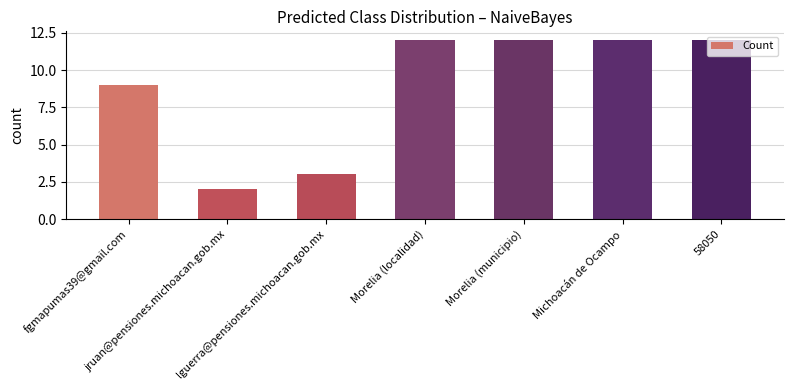

Which has a higher value, fgmapumas39@gmail.com or Morelia (localidad)?

Morelia (localidad)